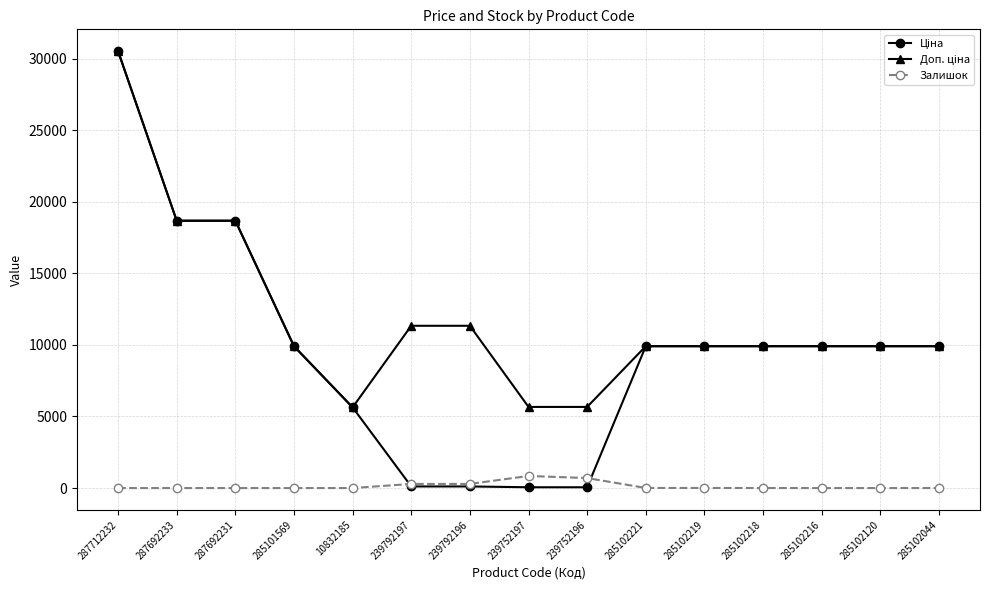

What is the spread (max minus min) of values at 287692233?

18671.5